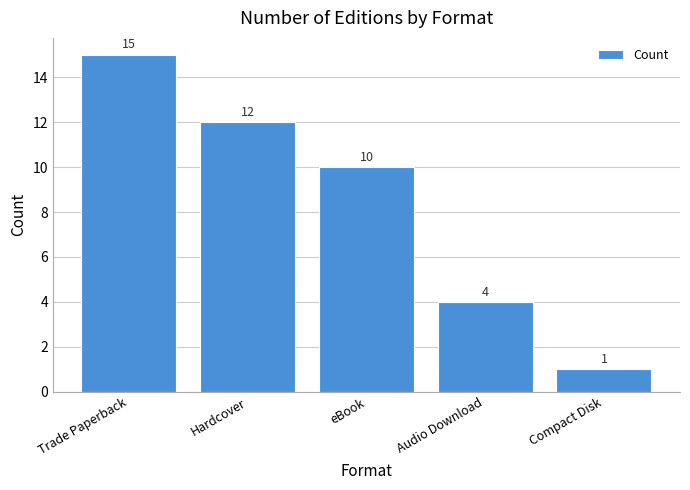

What is the sum of the values at eBook and Compact Disk?

11